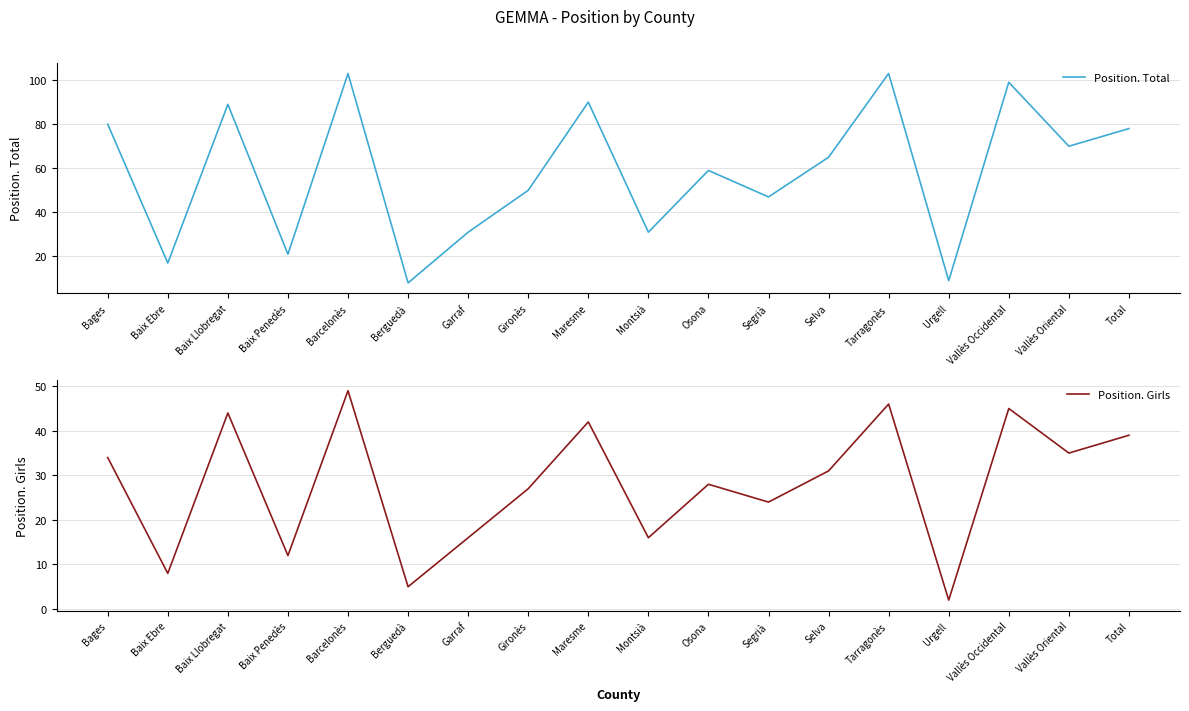

Does the chart have visible grid lines?

Yes